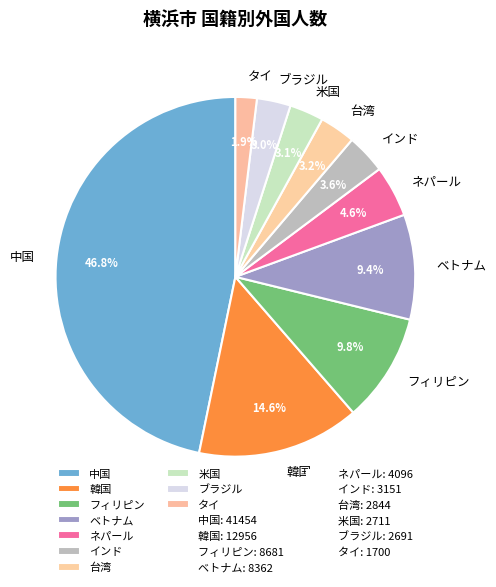

Is it true that ベトナム is 9% of the pie?

True